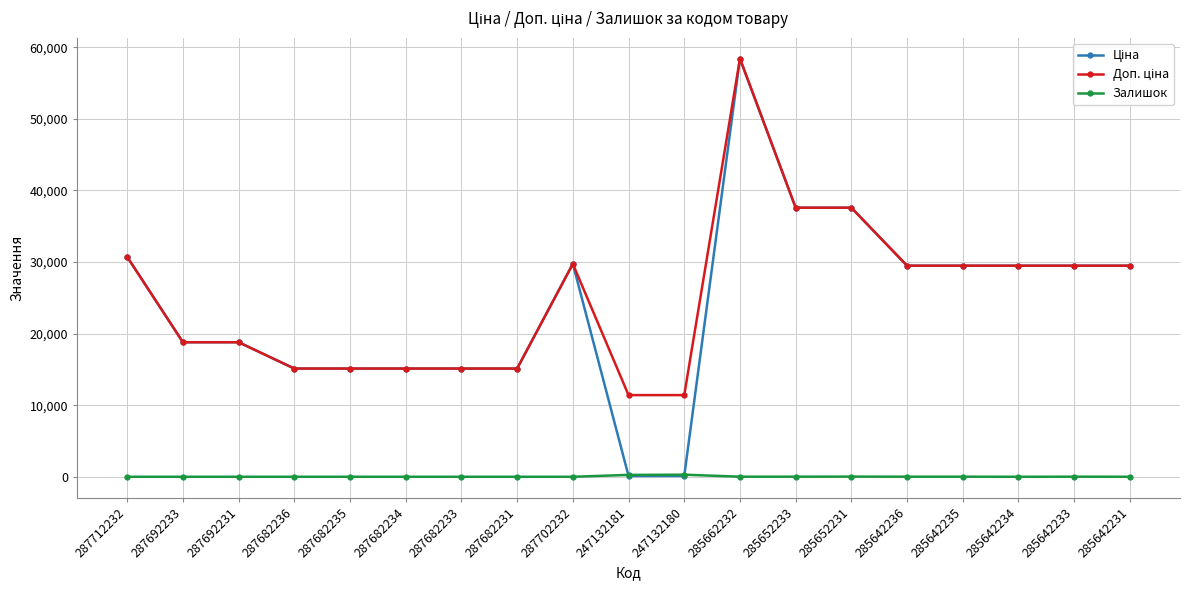

What is the spread (max minus min) of values at 287682234?

15120.0